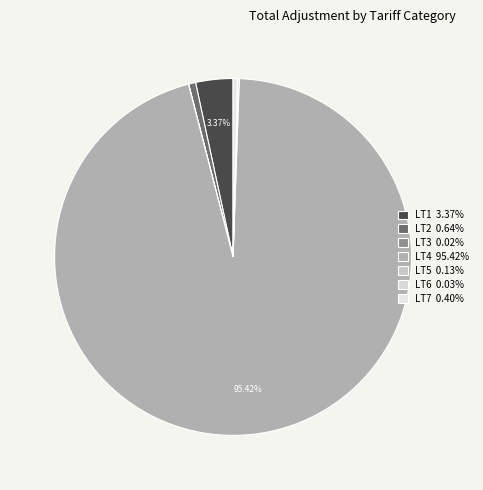

How many slices are in this pie chart?

7